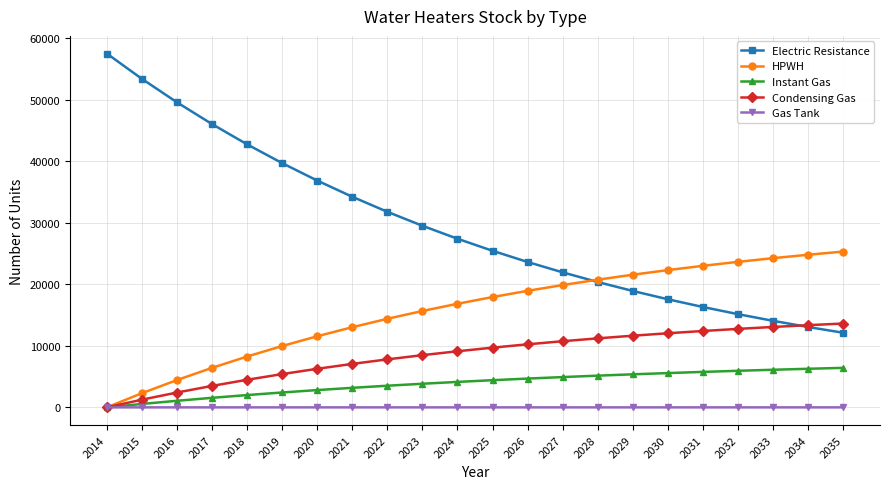

Which series has the widest spread of values?

Electric Resistance